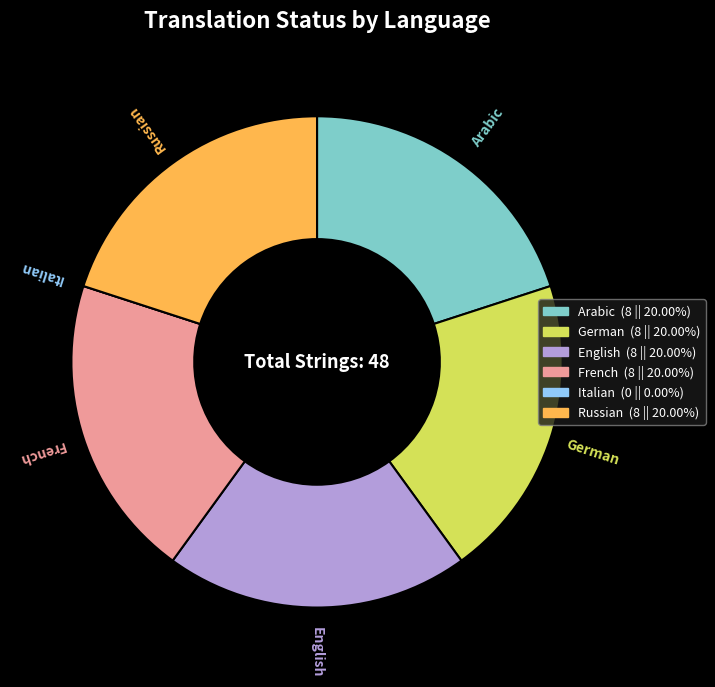

What is the ratio of the value at German to the value at English?

1.0